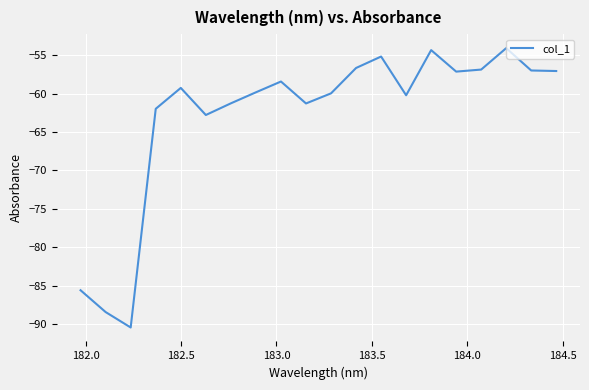

What is the minimum value shown in the chart?

-90.4